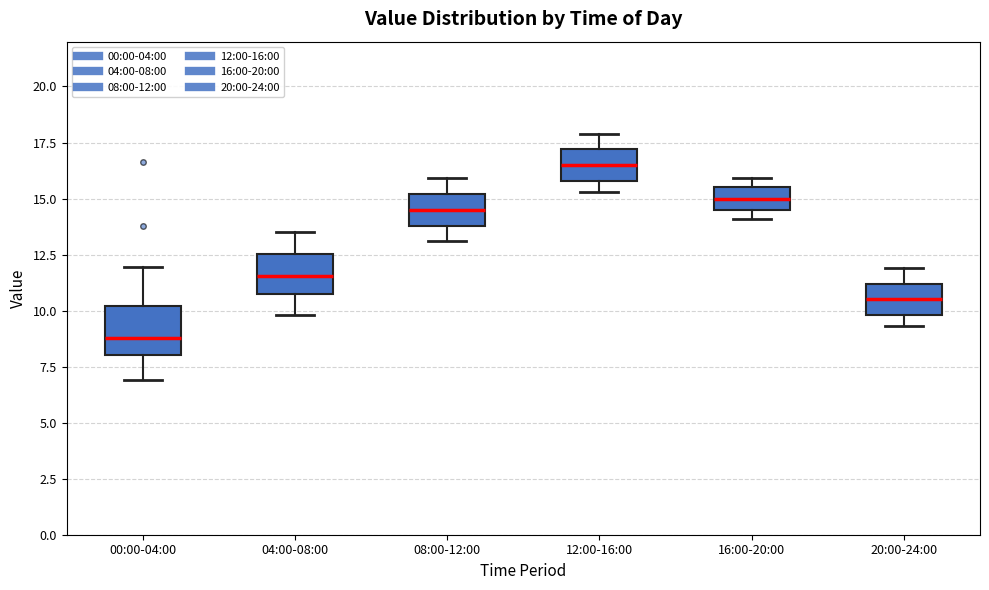

Which box's median line is the highest?

12:00-16:00